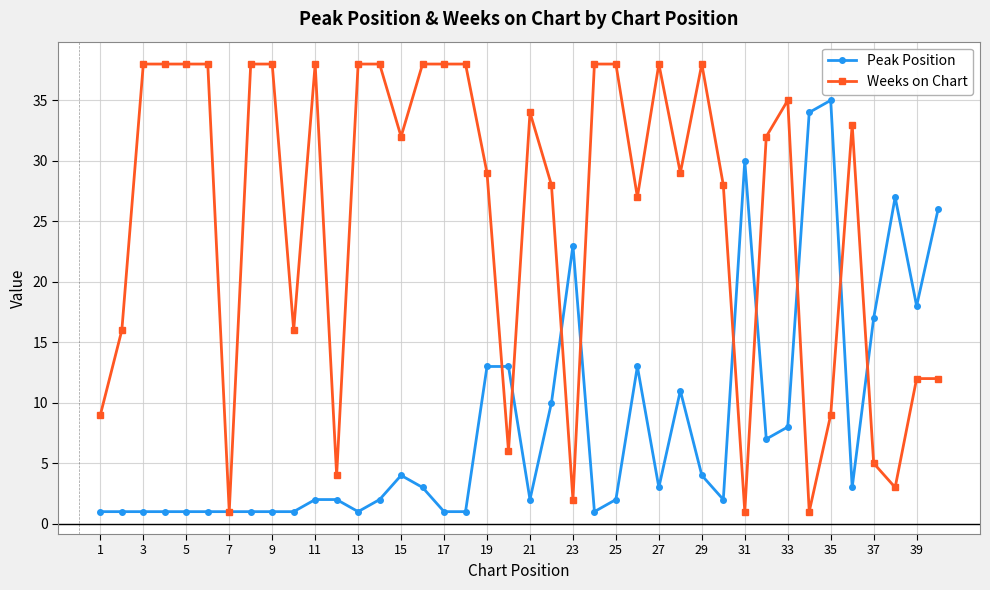

List the series in order of their peak value, lowest first.

Peak Position, Weeks on Chart